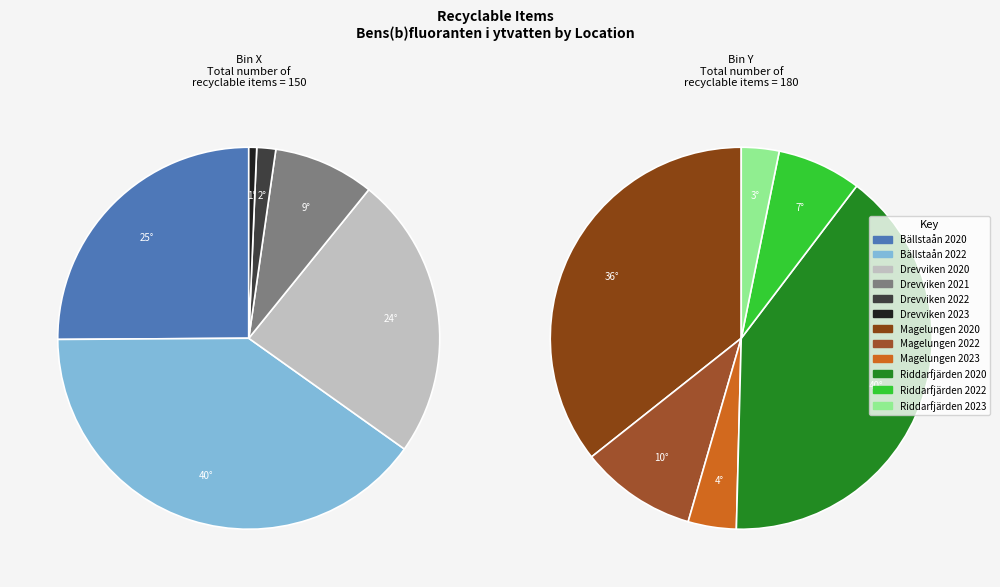

Combined, do Riddarfjärden 2023 and Riddarfjärden 2020 account for over 50%?

No